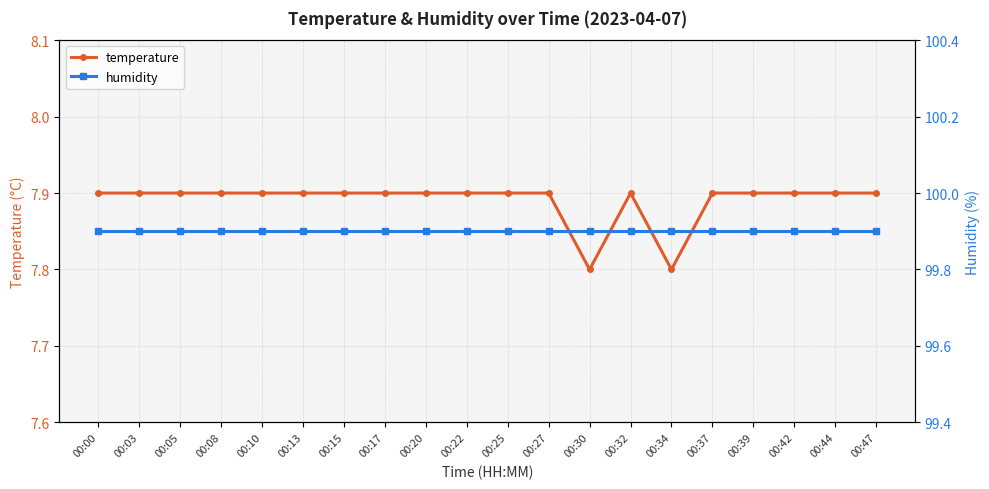

What is the difference between the maximum and minimum values in the temperature series?

0.1